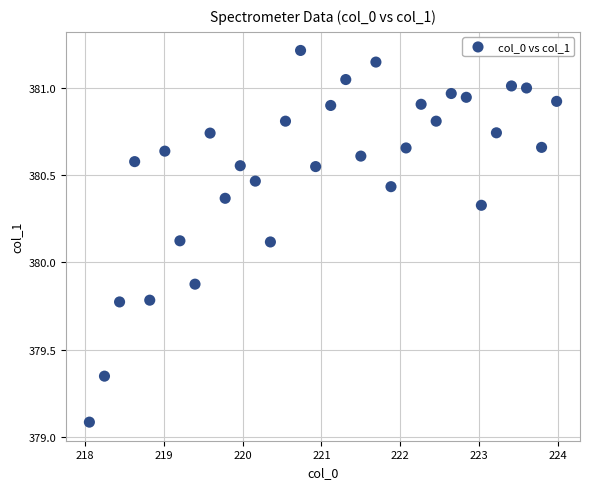

What is the range of X values (max minus min)?

5.9